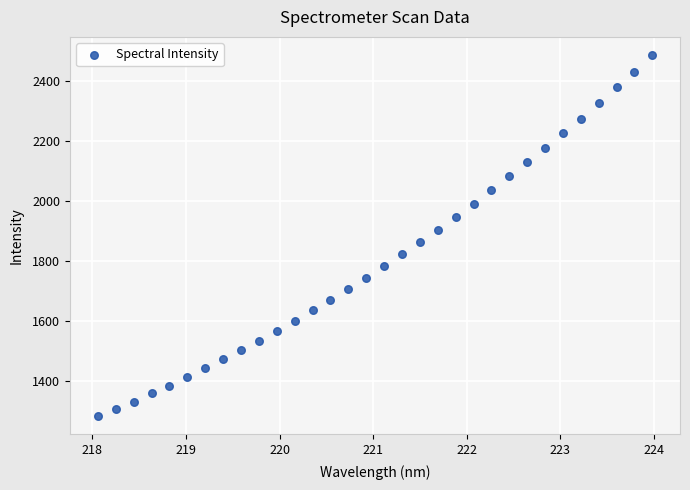

What is the range of X values (max minus min)?

5.9